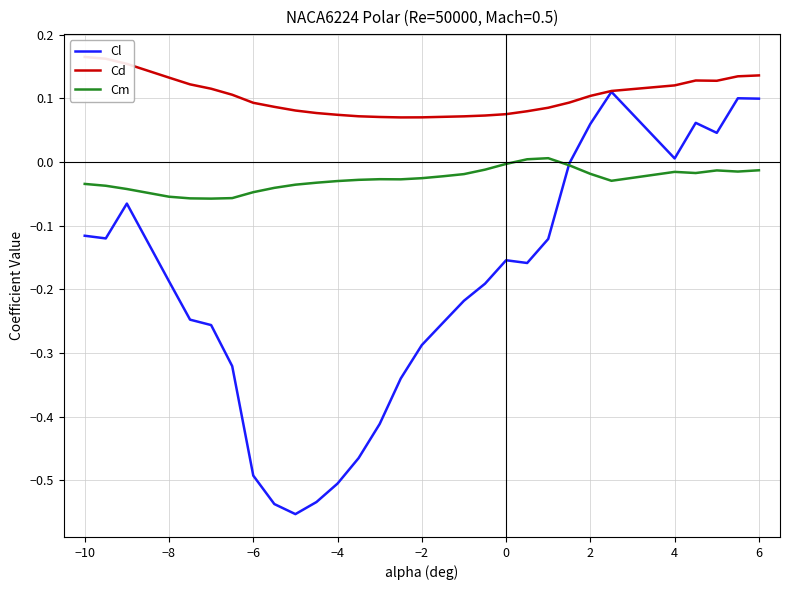

Reading left to right, extract all data points from this chart.

Cl: -0.1	-0.1	-0.1	-0.2	-0.2	-0.3	-0.3	-0.5	-0.5	-0.6	-0.5	-0.5	-0.5	-0.4	-0.3	-0.3	-0.3	-0.2	-0.2	-0.2	-0.2	-0.1	-0.0	0.1	0.1	0.0	0.1	0.0	0.1	0.1
Cd: 0.2	0.2	0.2	0.1	0.1	0.1	0.1	0.1	0.1	0.1	0.1	0.1	0.1	0.1	0.1	0.1	0.1	0.1	0.1	0.1	0.1	0.1	0.1	0.1	0.1	0.1	0.1	0.1	0.1	0.1
Cm: -0.0	-0.0	-0.0	-0.1	-0.1	-0.1	-0.1	-0.0	-0.0	-0.0	-0.0	-0.0	-0.0	-0.0	-0.0	-0.0	-0.0	-0.0	-0.0	-0.0	0.0	0.0	-0.0	-0.0	-0.0	-0.0	-0.0	-0.0	-0.0	-0.0